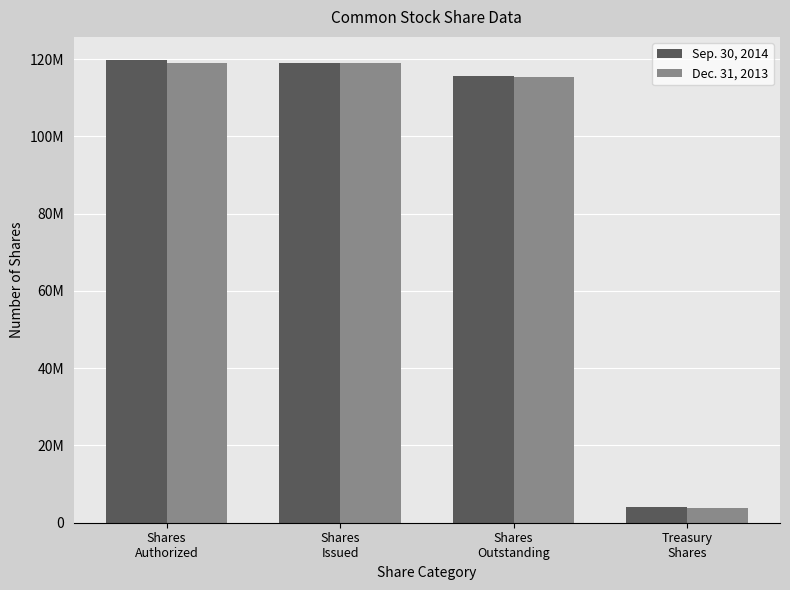

What is the average value of the Dec. 31, 2013 series?

89308105